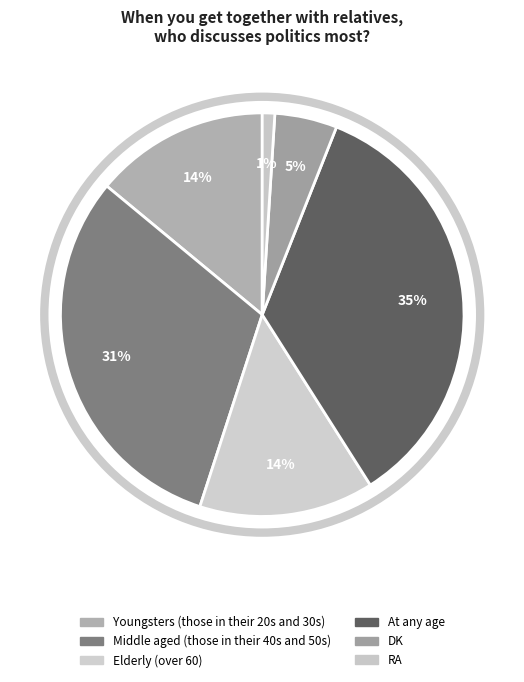

To the nearest percent, what is the difference between the At any age and Elderly (over 60) slice percentages?

21%